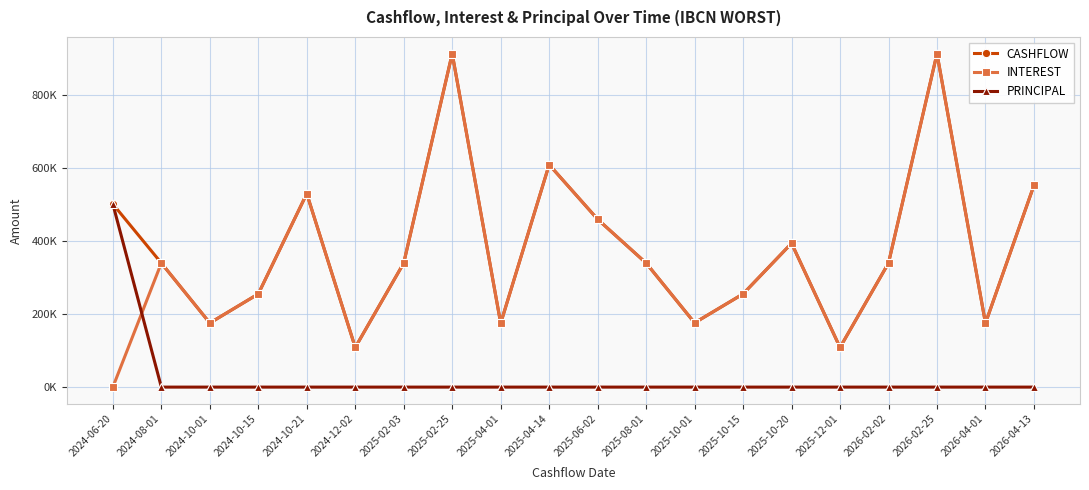

List the series in order of their peak value, highest first.

CASHFLOW, INTEREST, PRINCIPAL